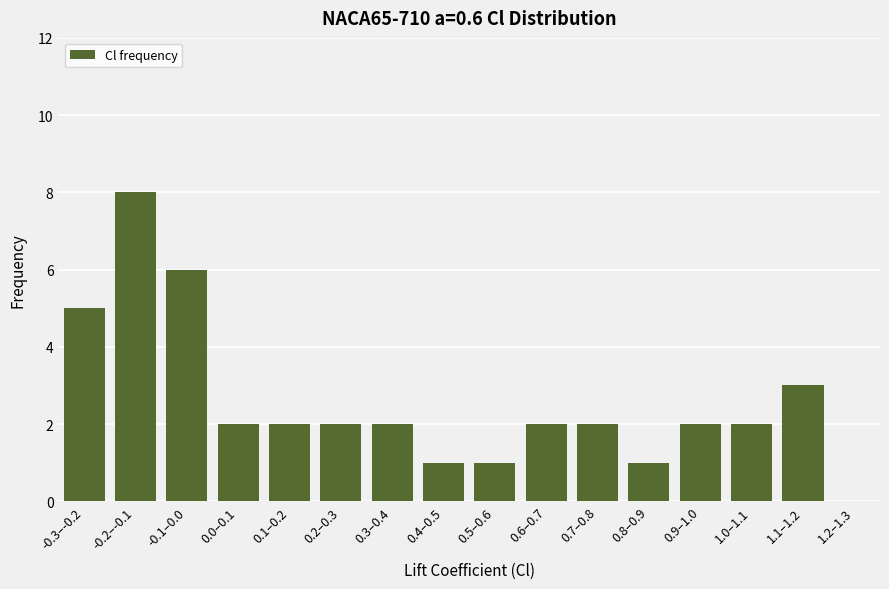

Reading right to left, transcribe all the data shown in this chart.

1.2–1.3=0	1.1–1.2=3	1.0–1.1=2	0.9–1.0=2	0.8–0.9=1	0.7–0.8=2	0.6–0.7=2	0.5–0.6=1	0.4–0.5=1	0.3–0.4=2	0.2–0.3=2	0.1–0.2=2	0.0–0.1=2	-0.1–0.0=6	-0.2–-0.1=8	-0.3–-0.2=5